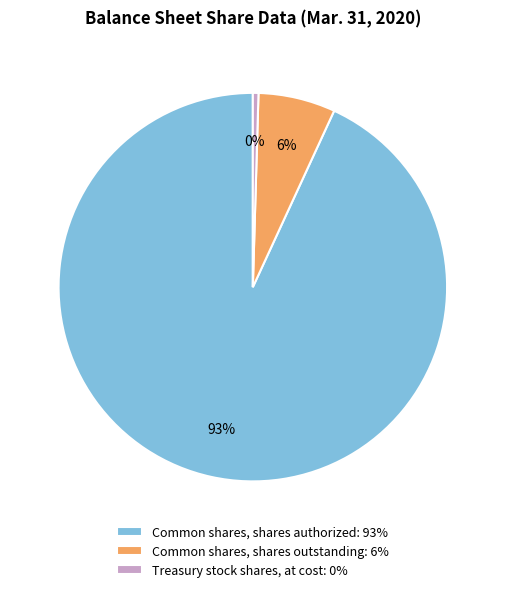

Is it true that Common shares, shares outstanding: 6% is 1% of the pie?

False